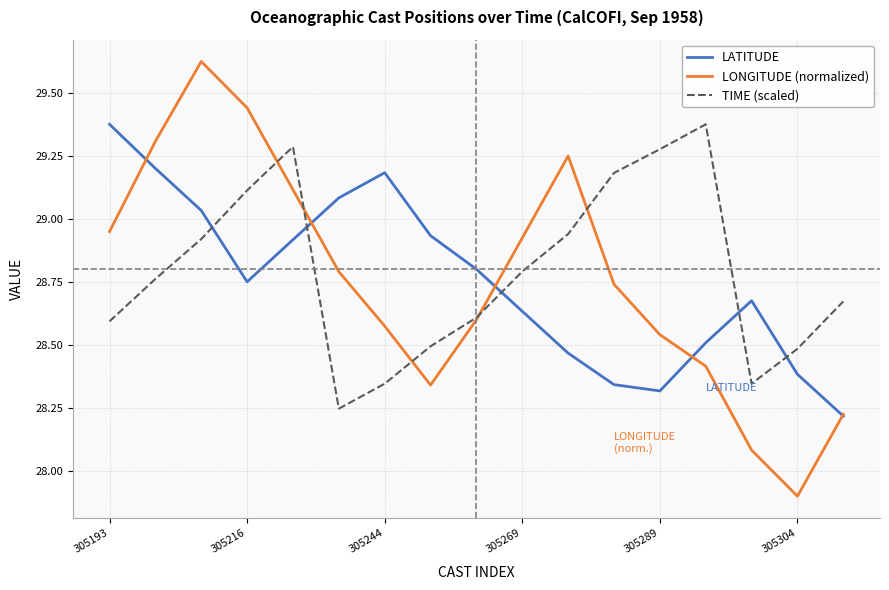

Count the number of data series in this chart.

3